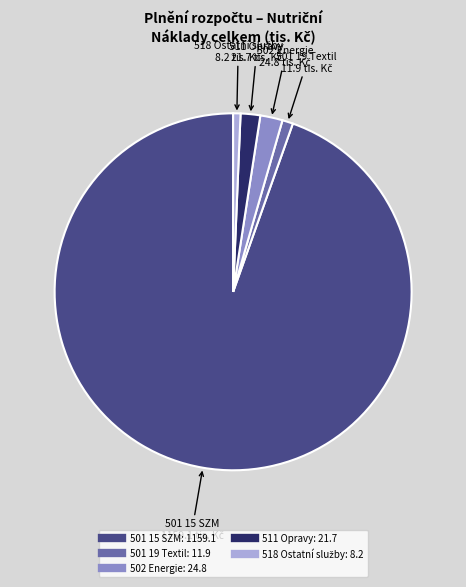

Is there a majority slice in this chart?

Yes